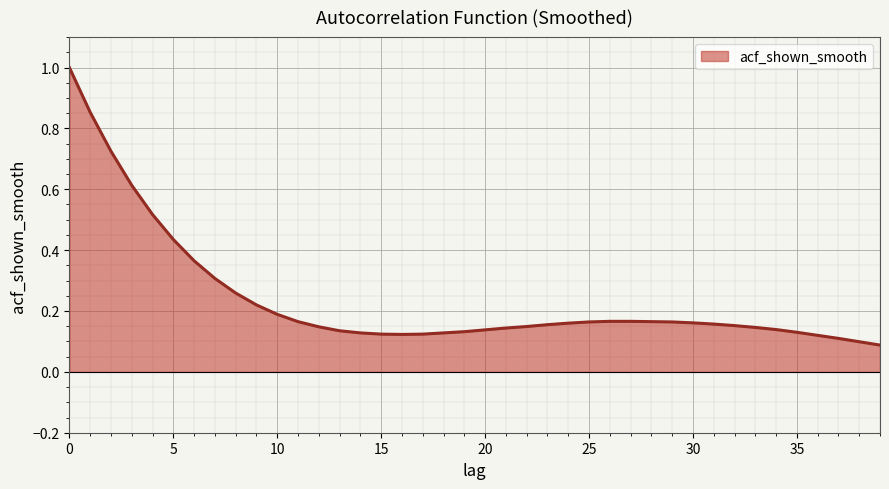

What is the maximum value shown in the chart?

1.0